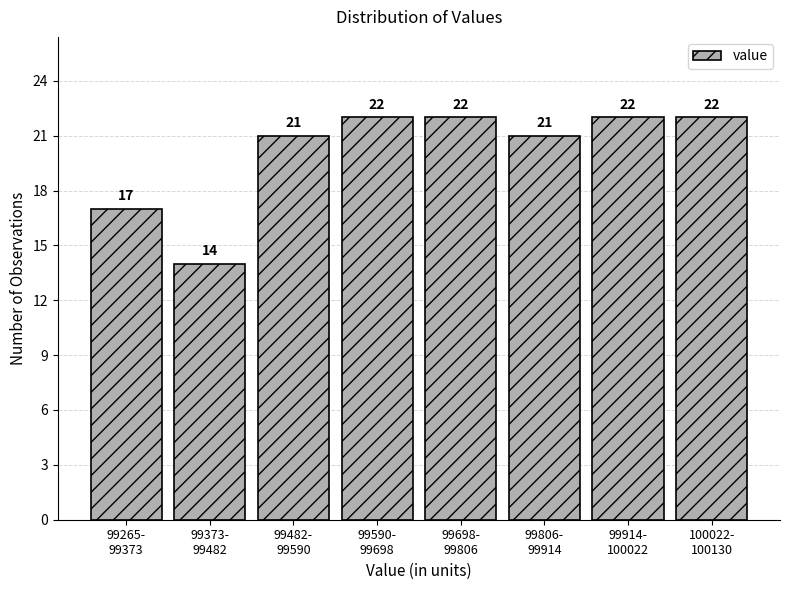

Reading right to left, what are all the values shown in this chart?

22	22	21	22	22	21	14	17